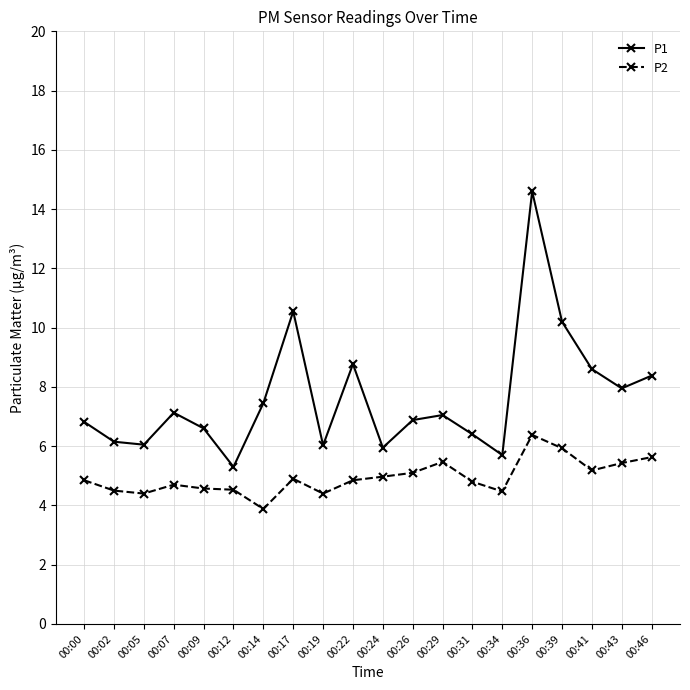

At which category is the sum across all series the highest?

00:36